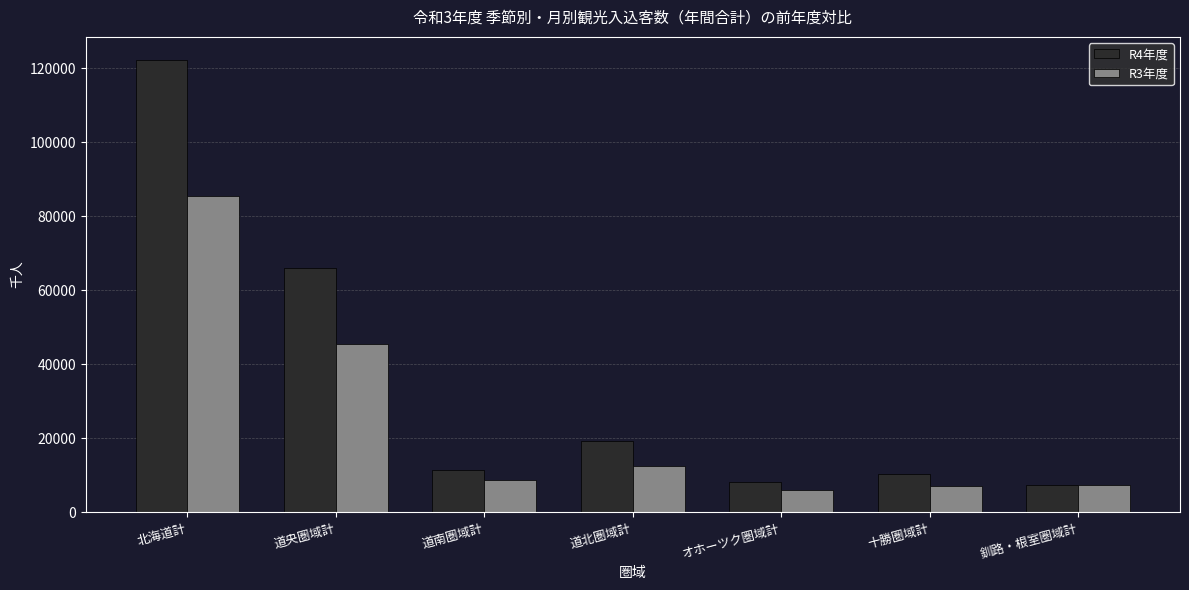

Which series changed the most between 道央圏域計 and 道北圏域計?

R4年度